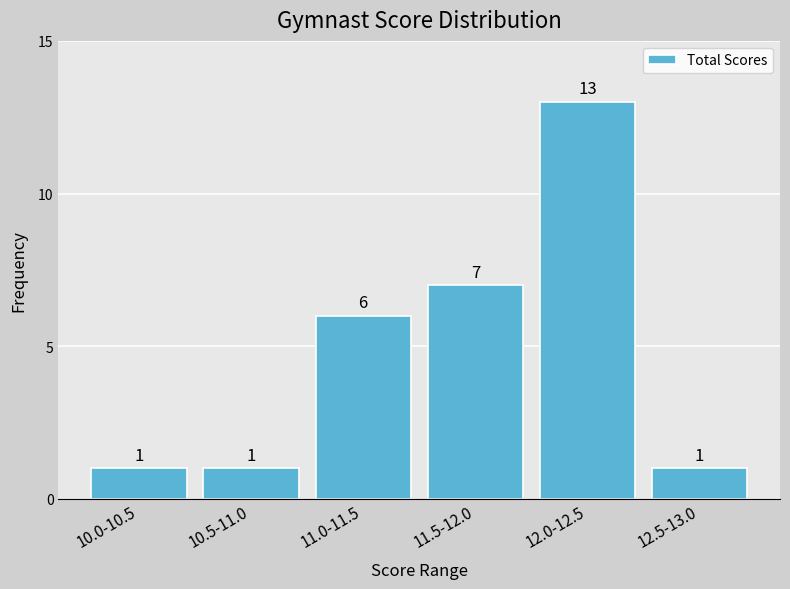

Reading left to right, what are all the values shown in this chart?

1	1	6	7	13	1